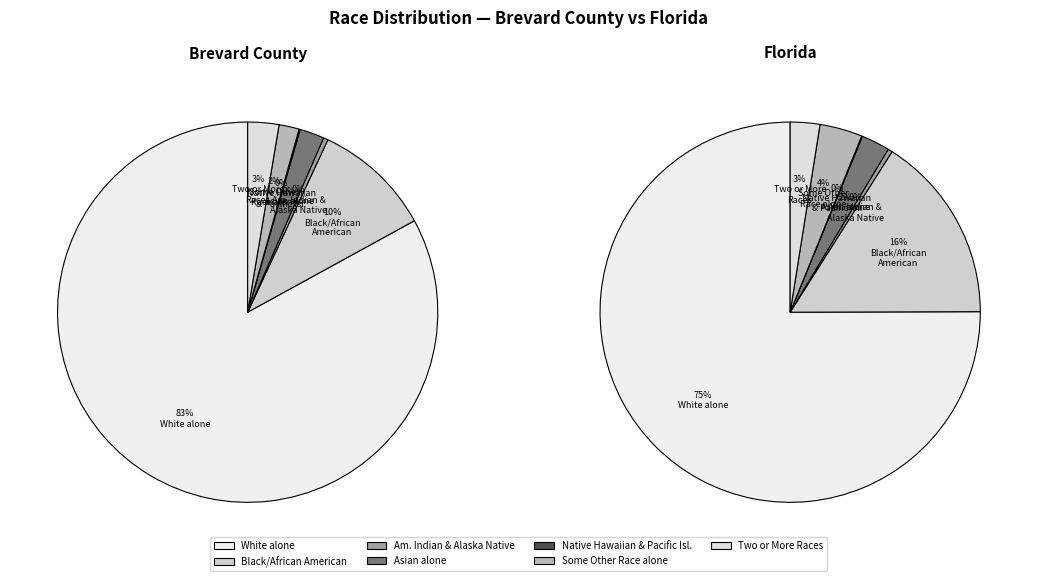

What is the change in value from Native Hawaiian and Other Pacific Islander to Two or More Races?

+13856